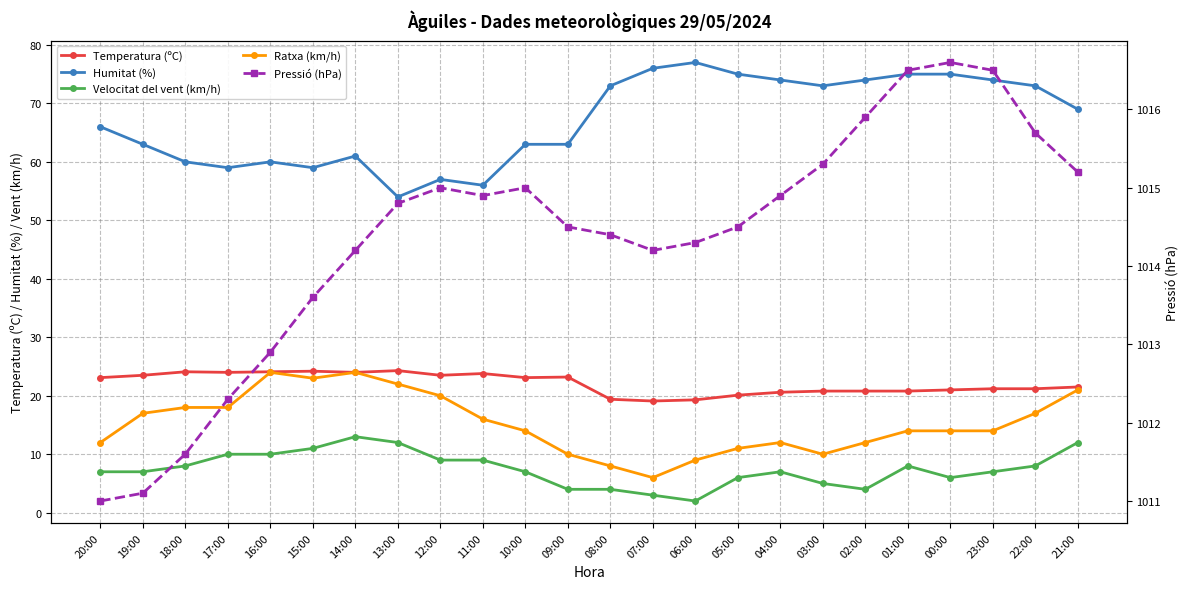

At which label does Humitat (%) reach its minimum?

13:00